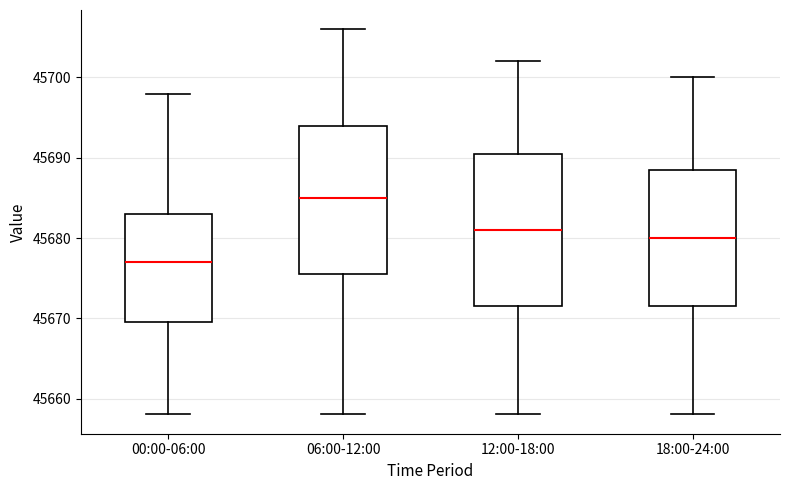

Reading left to right, transcribe this box plot: for each box, give where its median line is, the range the box spans, and where its two whiskers end, as read against the y-axis. The values are not printed on the chart, so give them approximately, as read against the axis.

00:00-06:00: median 45677, box 45670 to 45683, whiskers 45658 to 45698
06:00-12:00: median 45685, box 45676 to 45694, whiskers 45658 to 45706
12:00-18:00: median 45681, box 45672 to 45691, whiskers 45658 to 45702
18:00-24:00: median 45680, box 45672 to 45689, whiskers 45658 to 45700